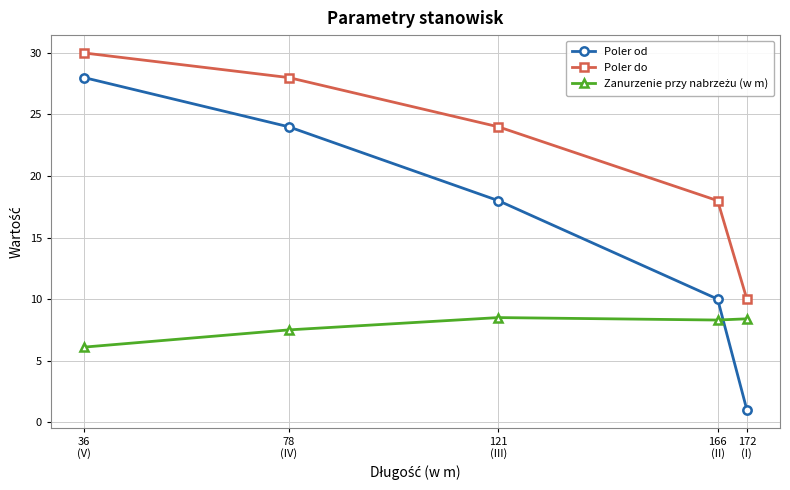

Which series has the largest range (max minus min)?

Poler od